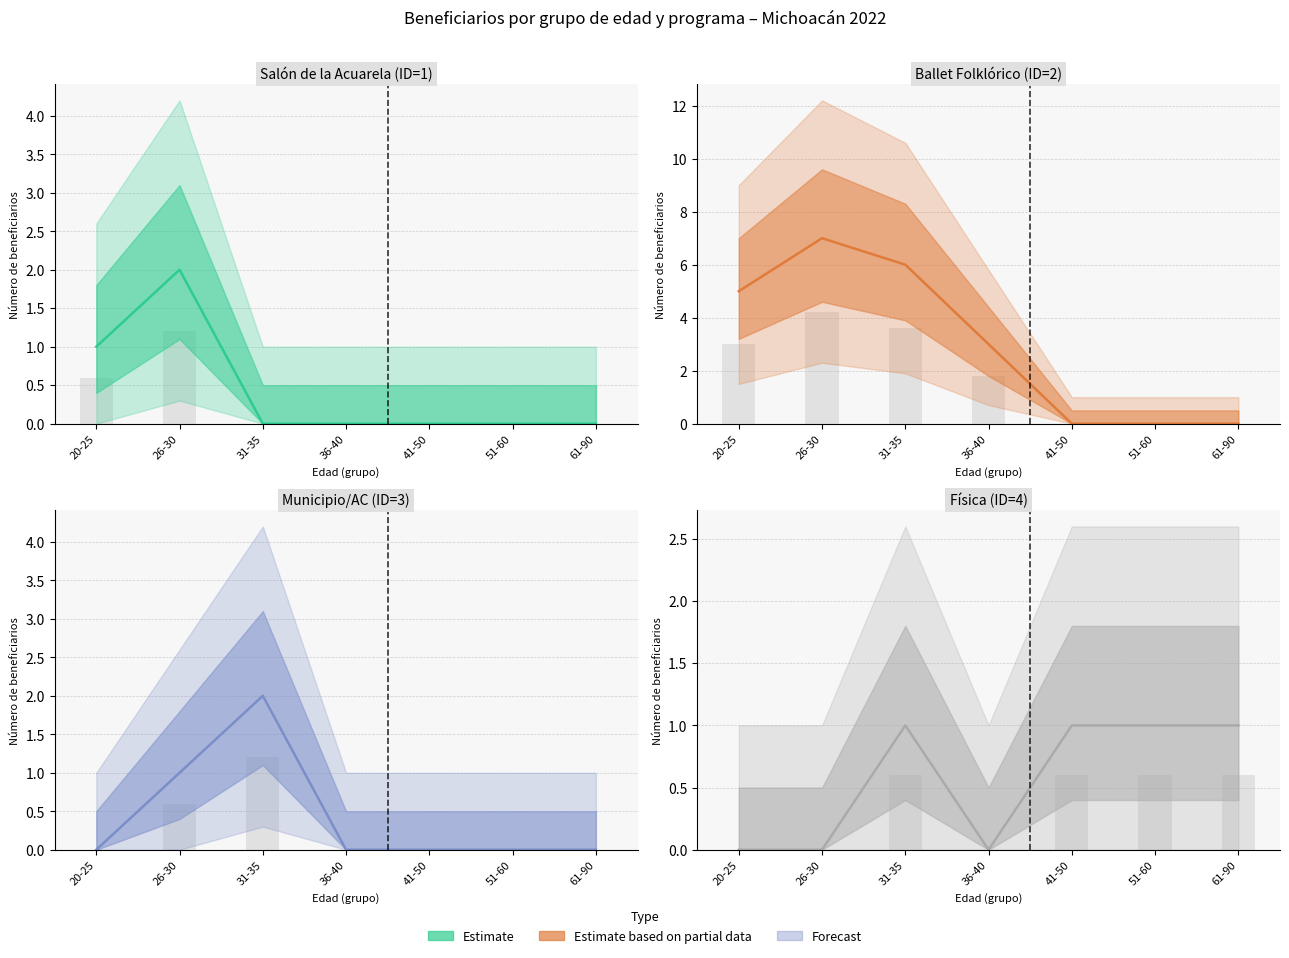

True or false: Municipio/AC (ID=3) has a value of -1 at 41-50.

False